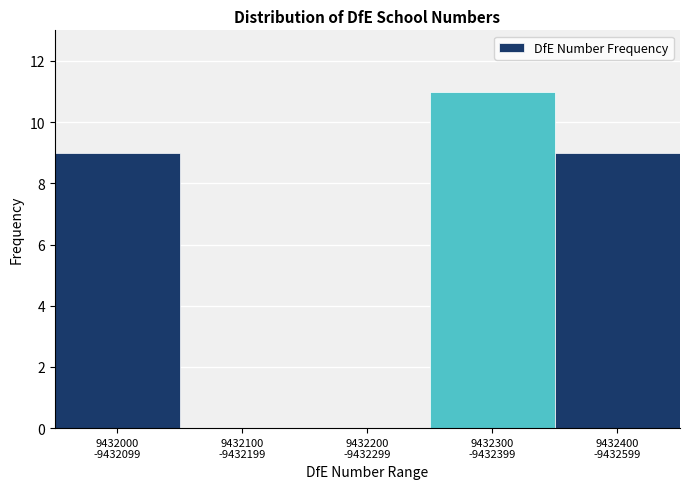

What is the sum of all values?

29